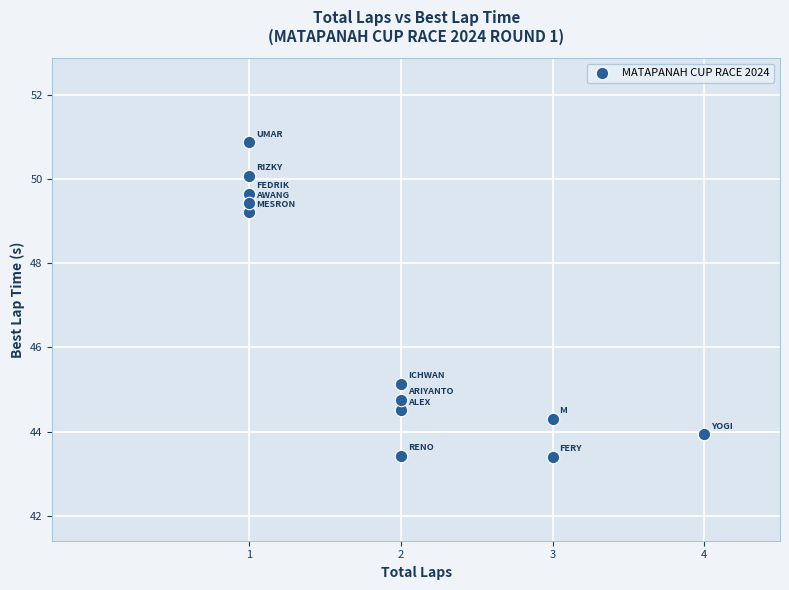

What is the average Y value?

46.6